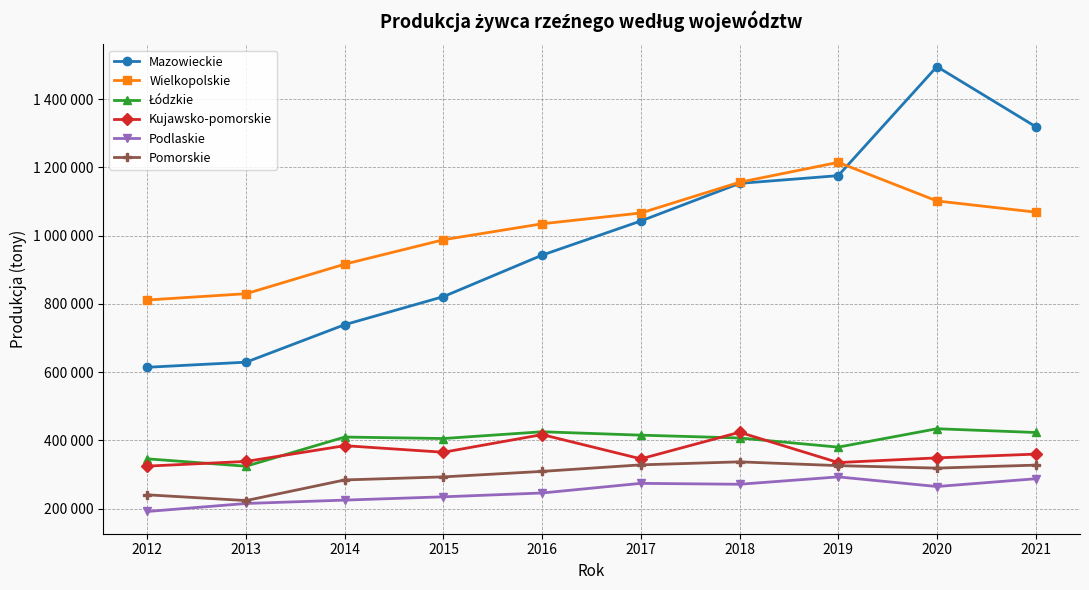

Does the chart have visible grid lines?

Yes